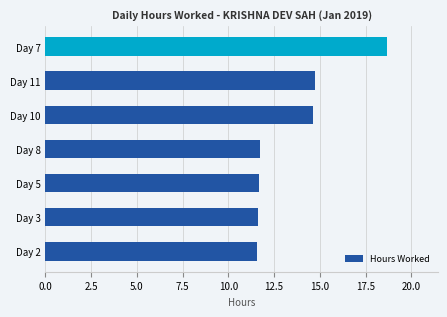

At which category does the chart reach its peak across all series?

Day 7